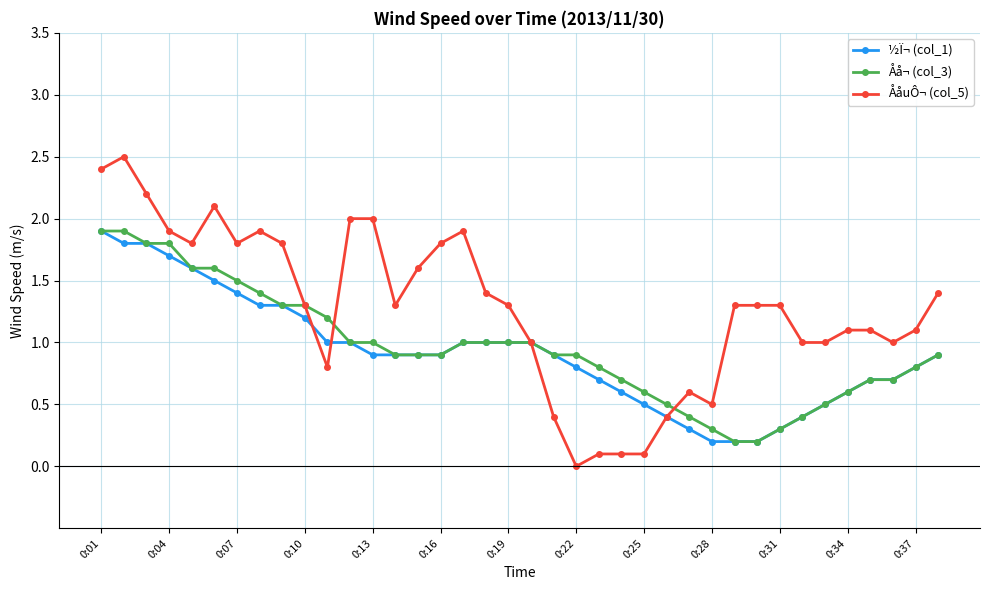

Which series has the largest range (max minus min)?

ÅåuÔ¬ (col_5)